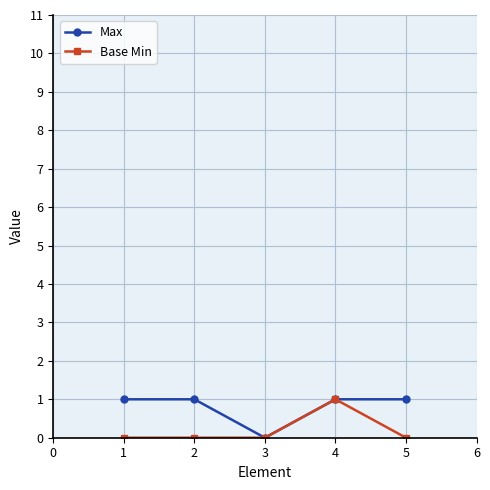

Reading left to right, list all the values displayed in this chart.

Max: 1=1	2=1	3=0	4=1	5=1
Base Min: 1=0	2=0	3=0	4=1	5=0